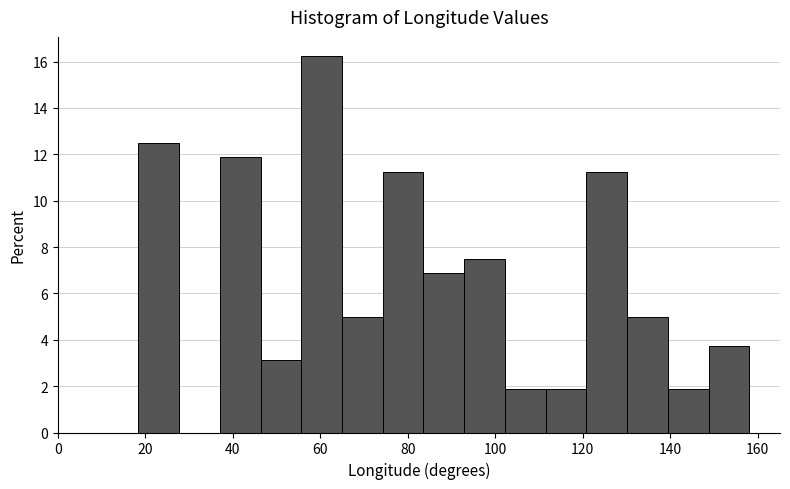

Reading left to right, list every bar in this chart as the range it spans on the x-axis followed by its height. Neither the bar edges nor the heights are printed on the chart, so give them approximately, as read against the axes.

18 to 28: 12.6
28 to 38: 0
38 to 46: 11.8
46 to 56: 3.2
56 to 64: 16.2
64 to 74: 5.0
74 to 84: 11.2
84 to 92: 6.8
92 to 102: 7.6
102 to 112: 1.8
112 to 120: 1.8
120 to 130: 11.2
130 to 140: 5.0
140 to 148: 1.8
148 to 158: 3.8